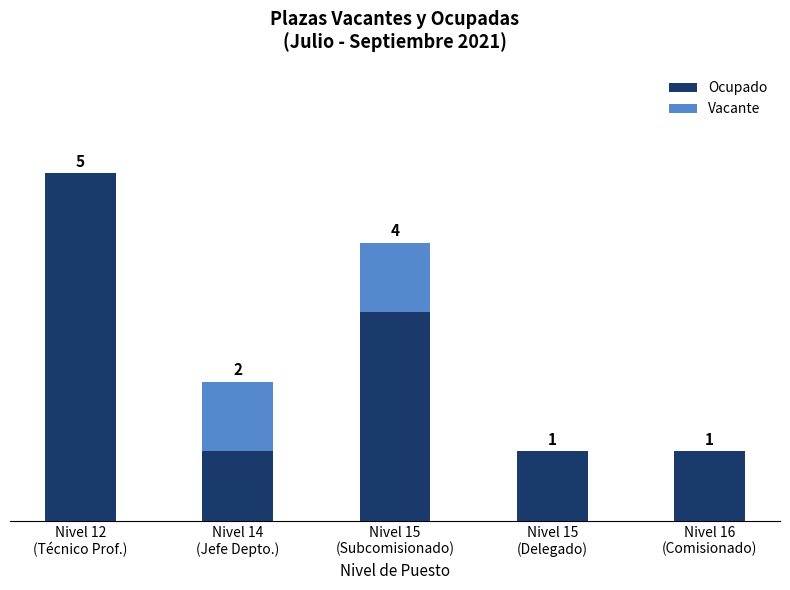

What are all the series names shown in the legend?

Ocupado, Vacante